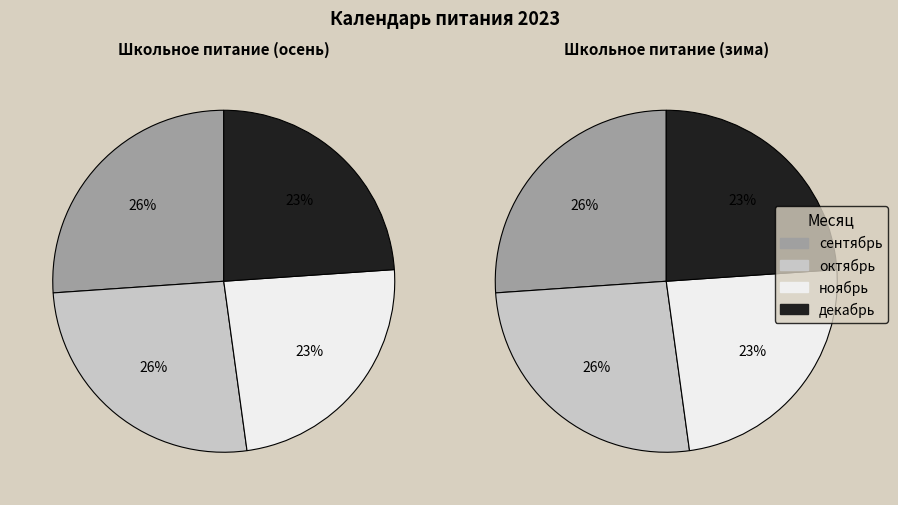

Between декабрь and сентябрь, which is larger?

сентябрь